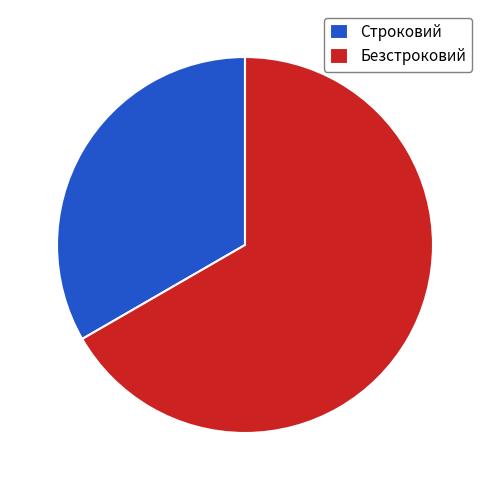

Rank the categories by value from highest to lowest.

Безстроковий, Строковий